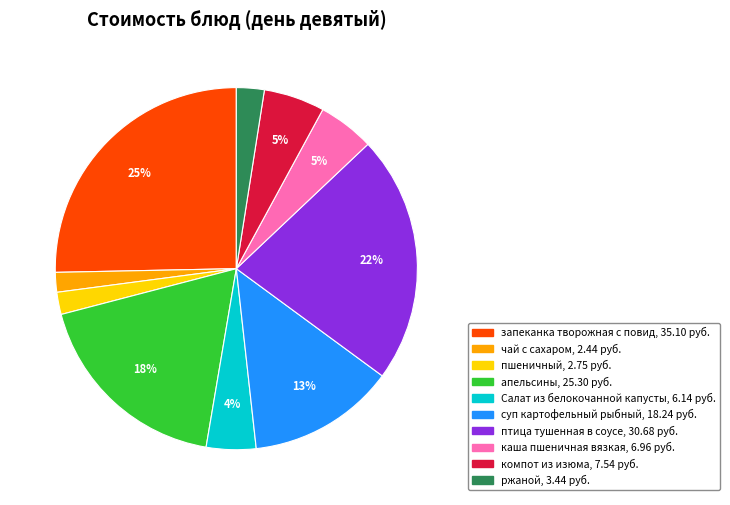

To the nearest percent, what is the average slice percentage?

10%